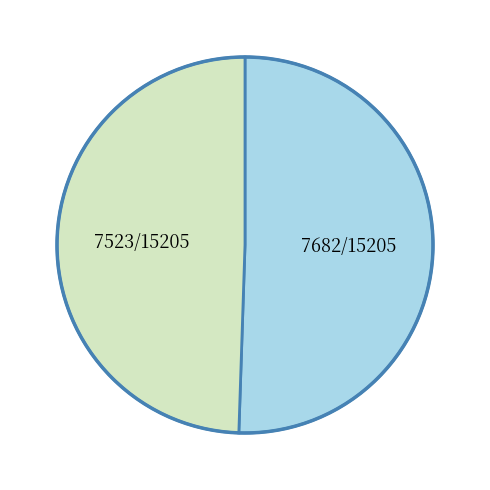

Is there a majority slice in this chart?

Yes